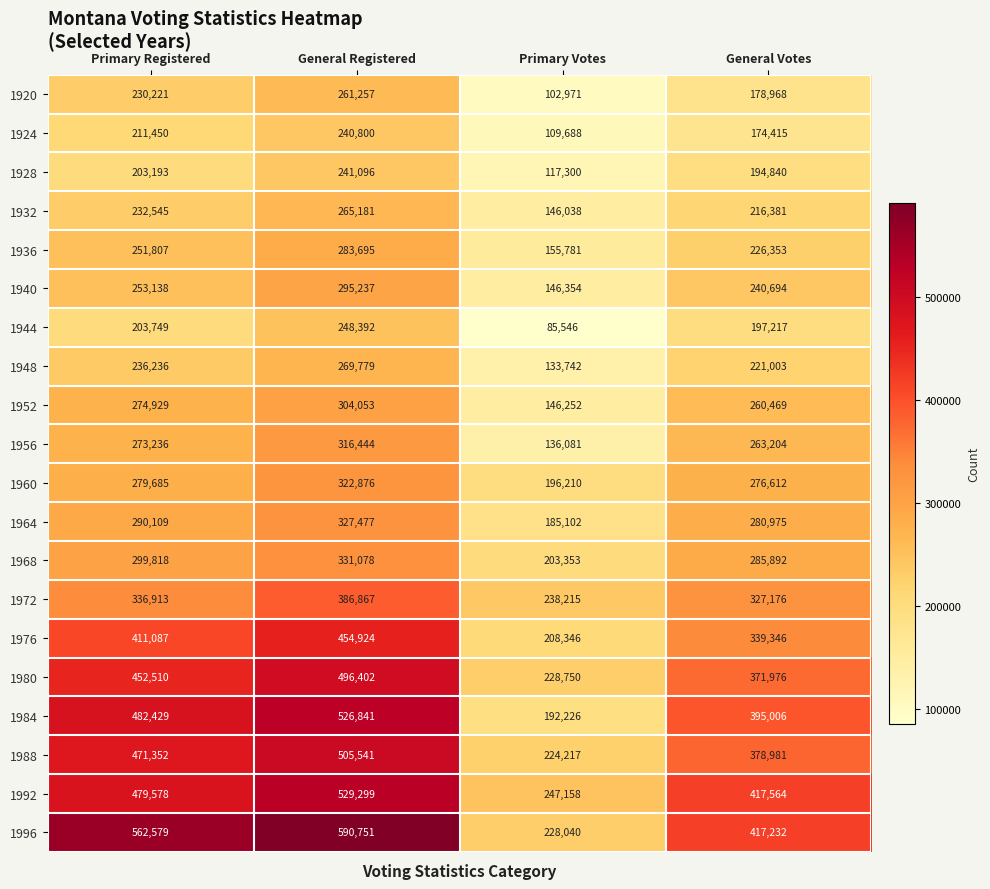

The 1960 series shows 279685 at Primary Registered. True or false?

True